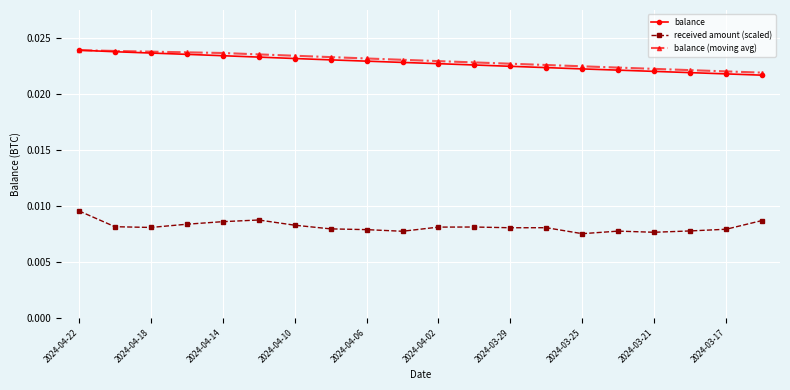

True or false: balance and received amount (scaled) intersect in this chart.

False